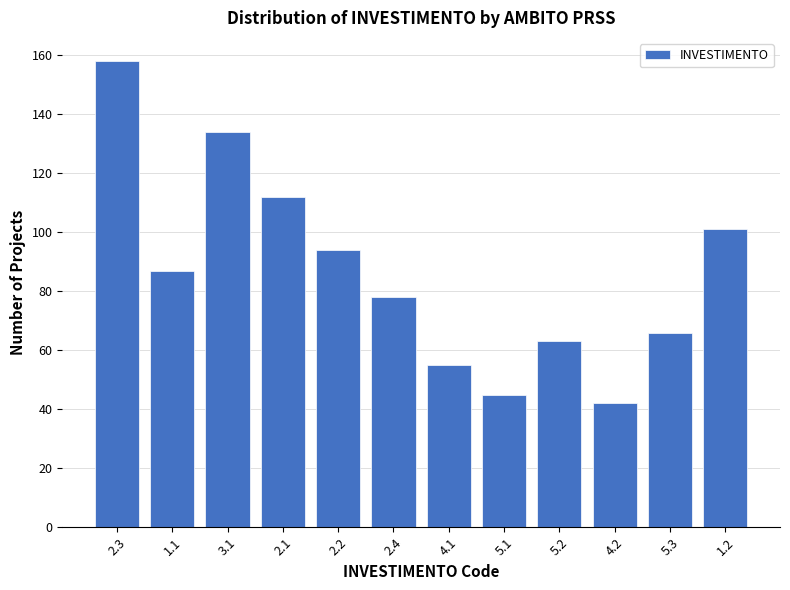

Reading left to right, what are all the values shown in this chart?

158	87	134	112	94	78	55	45	63	42	66	101